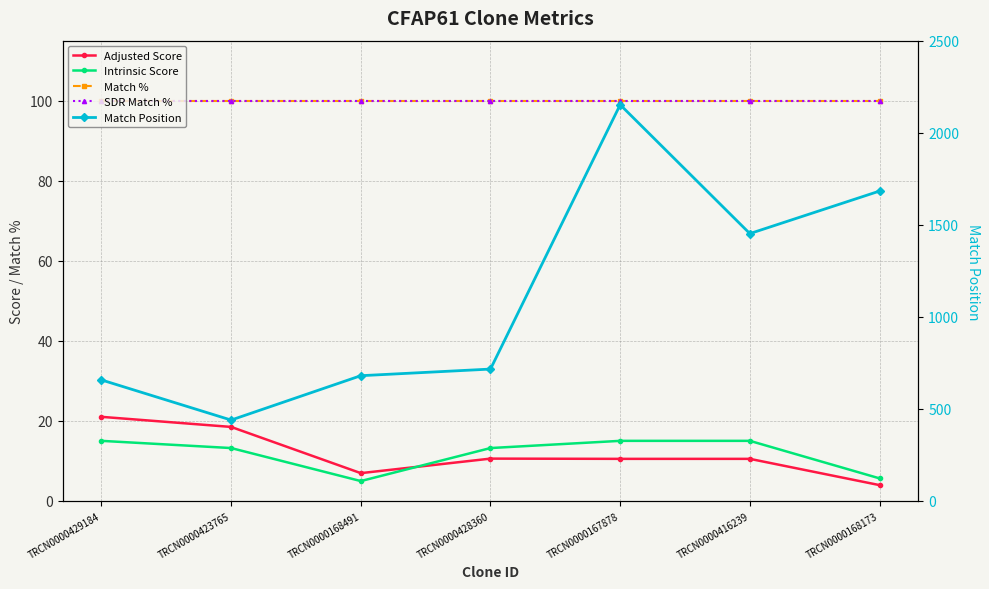

What is the sum of all SDR Match % values?

700.0